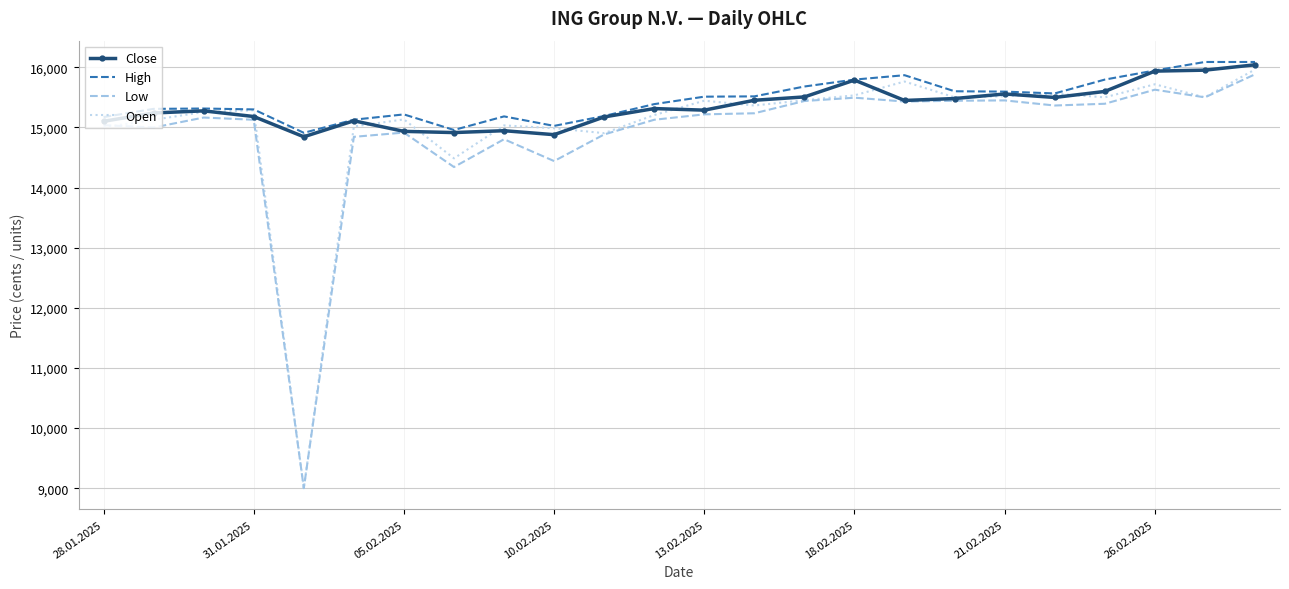

Which series has the widest spread of values?

Open